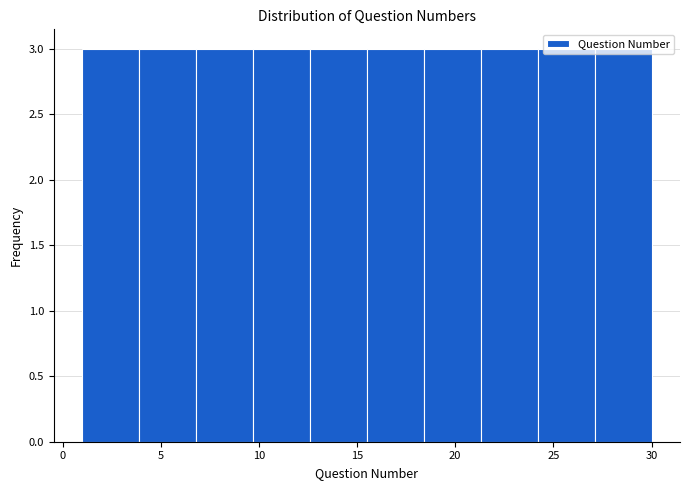

Reading left to right, transcribe this chart: for each bar, give the range it covers on the x-axis and its height. Neither the bar edges nor the heights are printed on the chart, so give them approximately, as read against the axes.

1.0 to 3.9: 3
3.9 to 6.8: 3
6.8 to 9.7: 3
9.7 to 12.6: 3
12.6 to 15.5: 3
15.5 to 18.4: 3
18.4 to 21.3: 3
21.3 to 24.2: 3
24.2 to 27.1: 3
27.1 to 30.0: 3